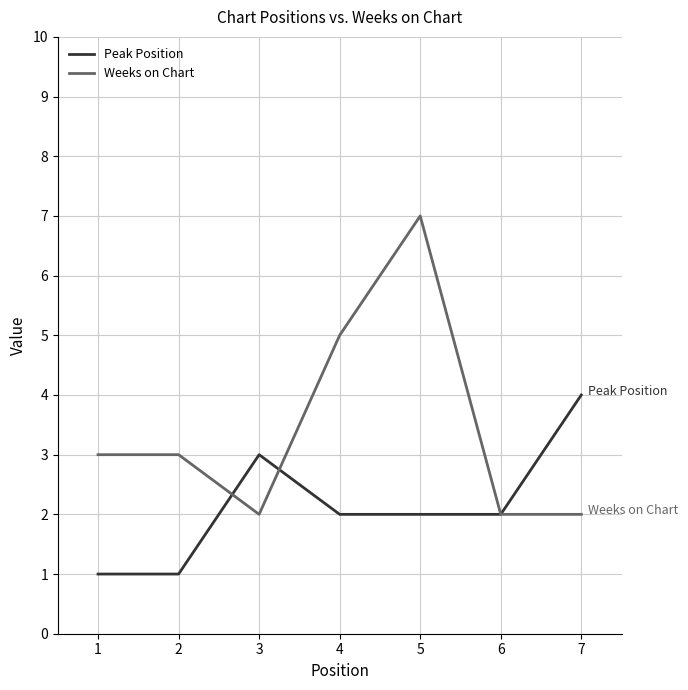

Between which two adjacent categories do Weeks on Chart and Peak Position first intersect?

2 and 3